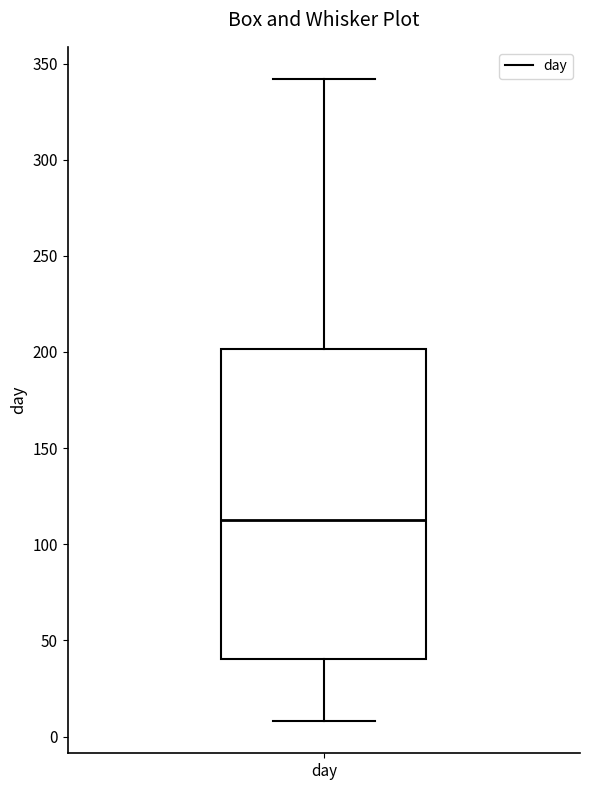

Read this box plot against the y-axis: the position of the median line, the range covered by the box, and the ends of both whiskers. The values are not printed on the chart, so give them approximately, as read against the axis.

median 115, box 40 to 200, whiskers 10 to 340